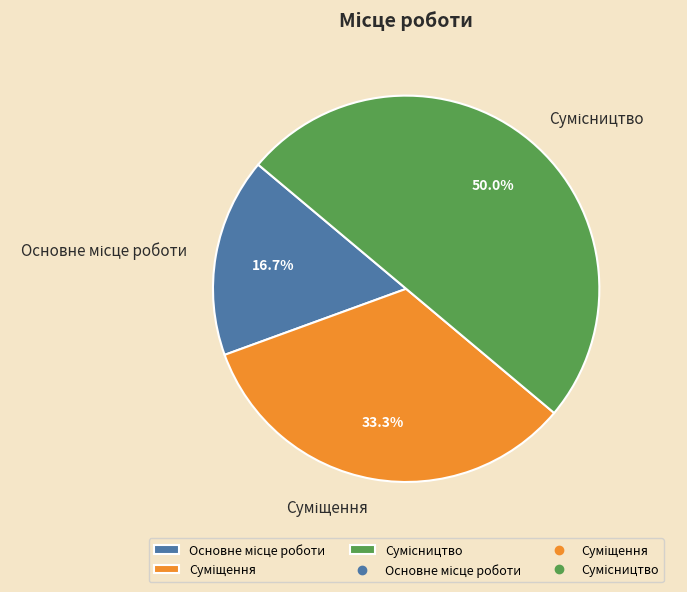

What portion of the pie excludes Сумісництво?

50.0%